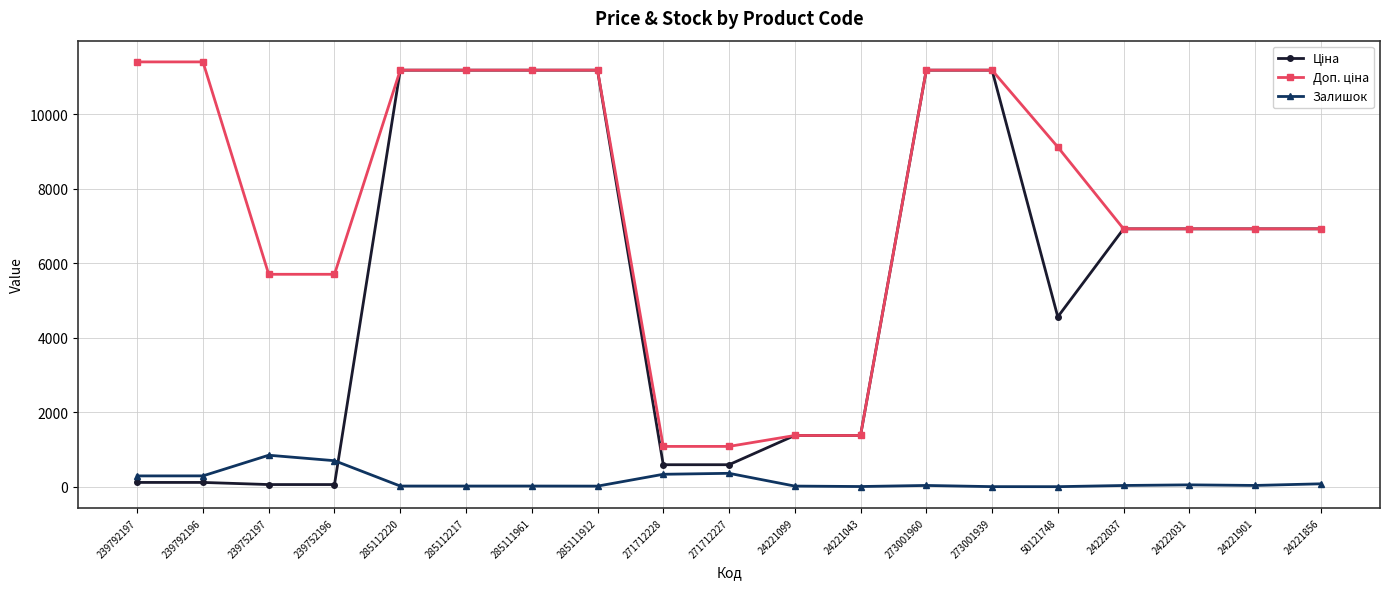

How many lines are shown in the chart?

3